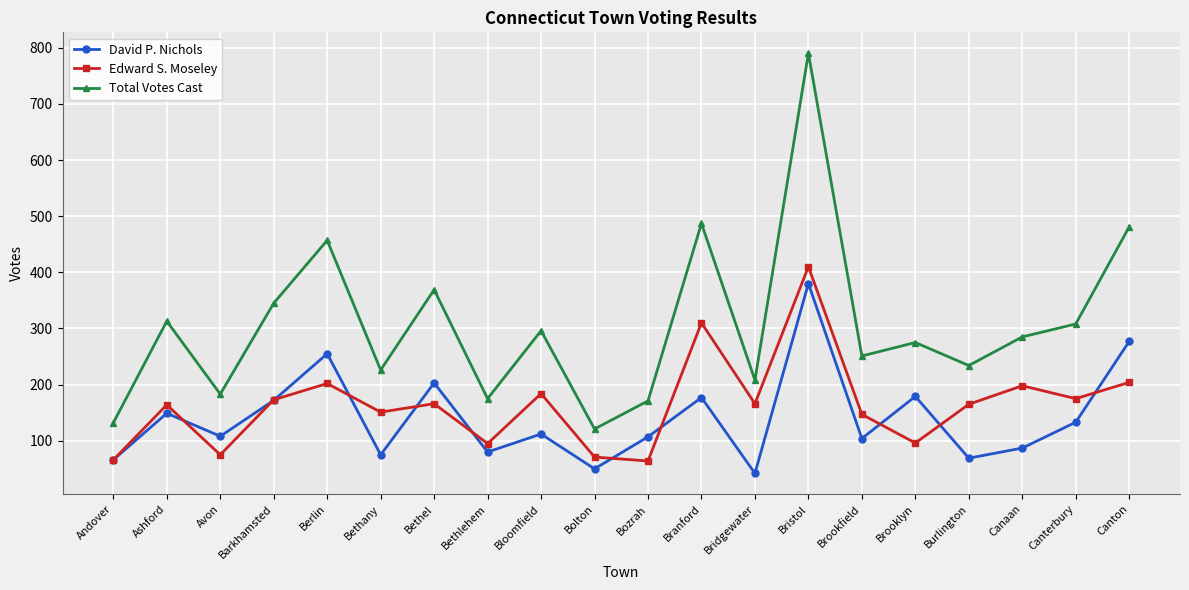

In David P. Nichols, how many points are higher than both neighbors (excluding endpoints)?

7